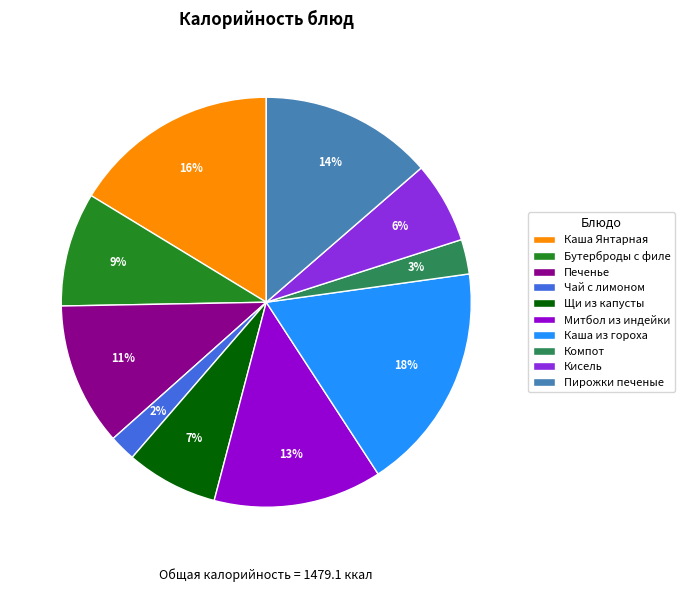

Is Печенье the majority of the pie?

No